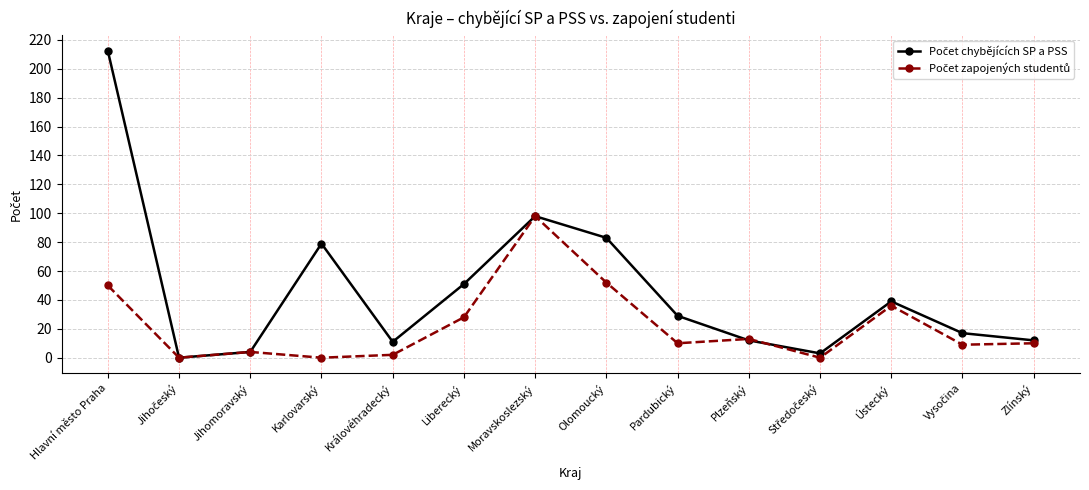

What is the spread (max minus min) of values at Liberecký?

23.0